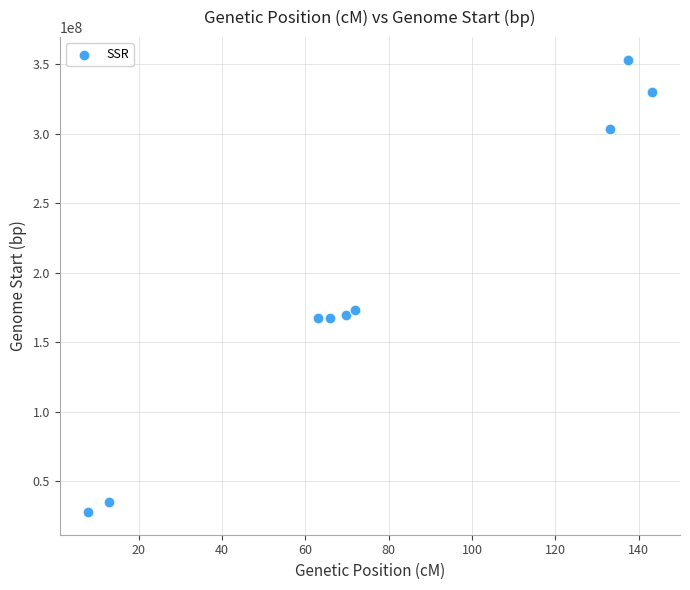

What is the average Y value?

191885962